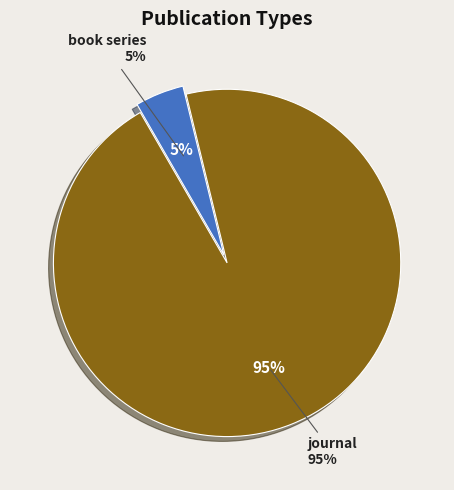

Combined, do journal and book series account for over 50%?

Yes